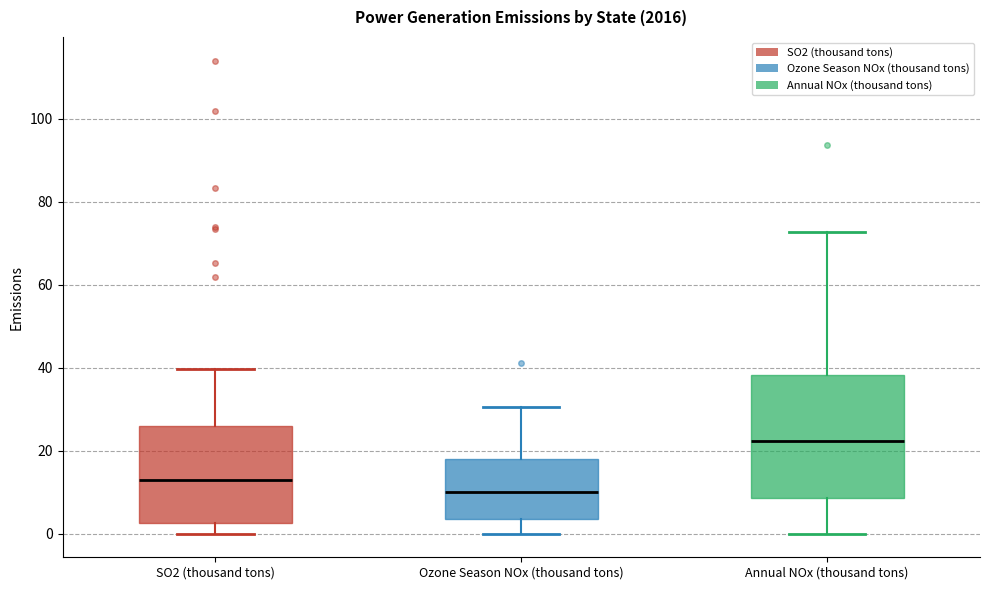

Reading left to right, transcribe this box plot: for each box, give where its median line is, the range the box spans, and where its two whiskers end, as read against the y-axis. The values are not printed on the chart, so give them approximately, as read against the axis.

SO2 (thousand tons): median 14, box 2 to 26, whiskers 0 to 40
Ozone Season NOx (thousand tons): median 10, box 4 to 18, whiskers 0 to 30
Annual NOx (thousand tons): median 22, box 8 to 38, whiskers 0 to 72